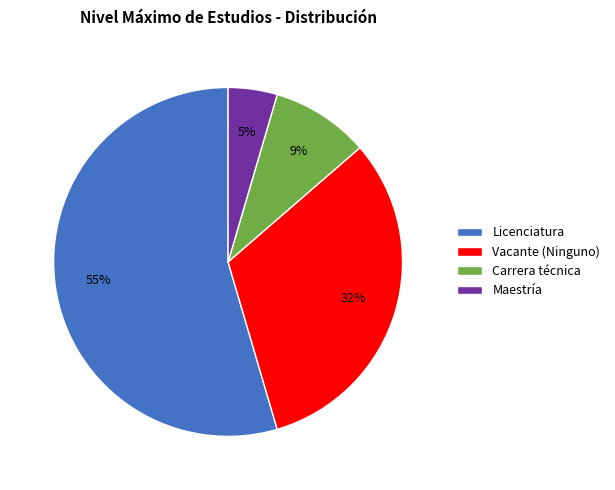

True or false: Carrera técnica accounts for 9% of the total.

True